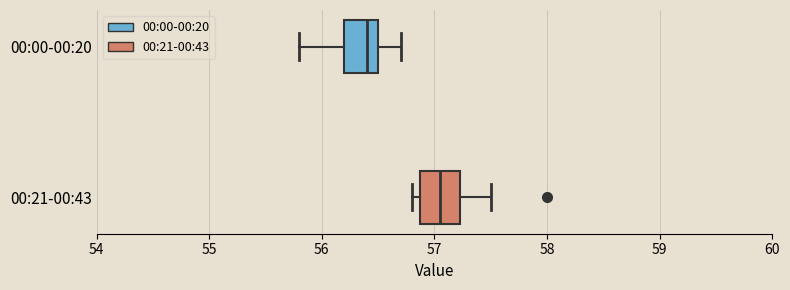

Reading bottom to top, read every box against the x-axis: the position of its median line, the range the box covers, and the ends of its whiskers. The values are not printed on the chart, so give them approximately, as read against the axis.

00:21-00:43: median 57.1, box 56.9 to 57.2, whiskers 56.8 to 57.5
00:00-00:20: median 56.4, box 56.2 to 56.5, whiskers 55.8 to 56.7